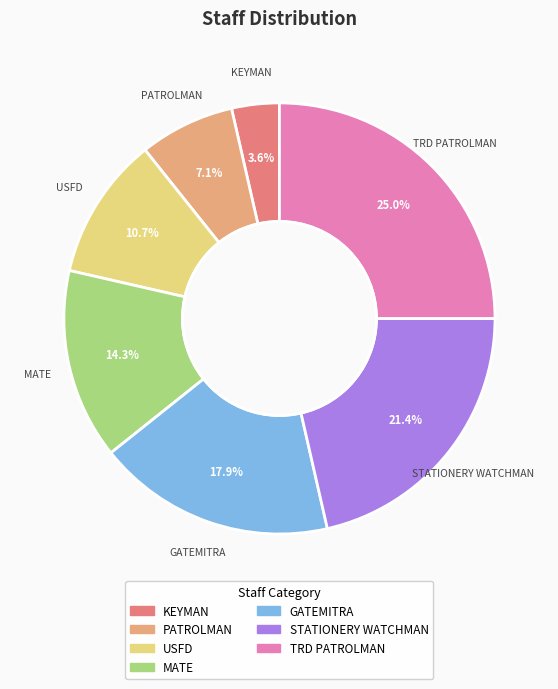

How many segments does this pie chart have?

7